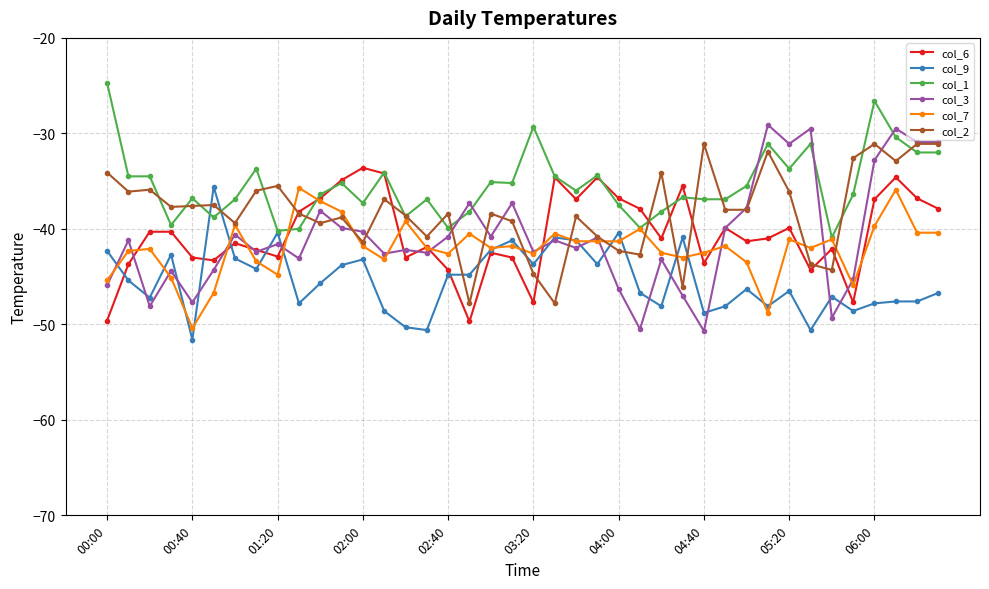

Which series has the largest range (max minus min)?

col_3